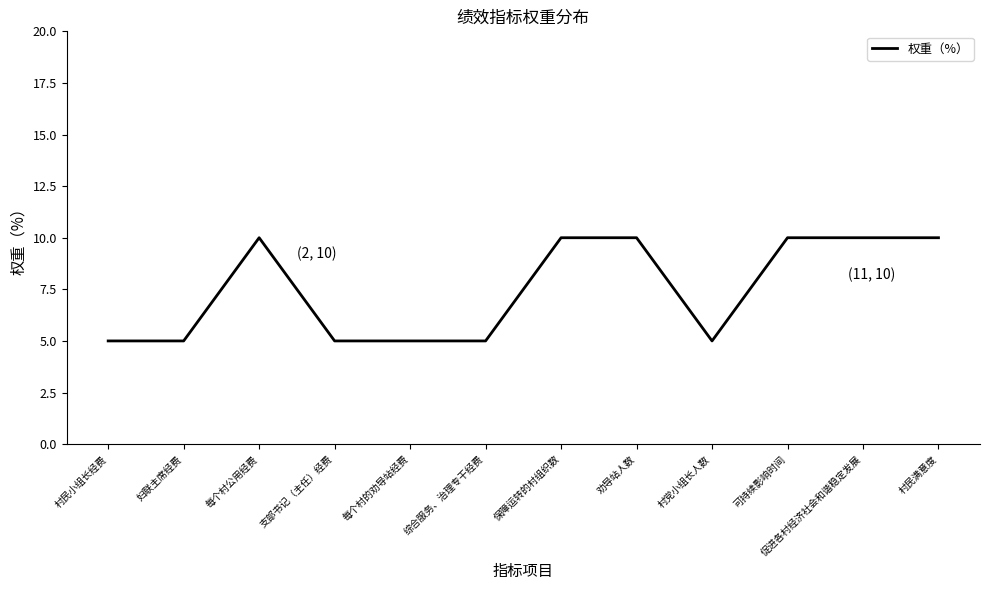

Which has a higher value, 保障运转的村组织数 or 村民小组长经费?

保障运转的村组织数